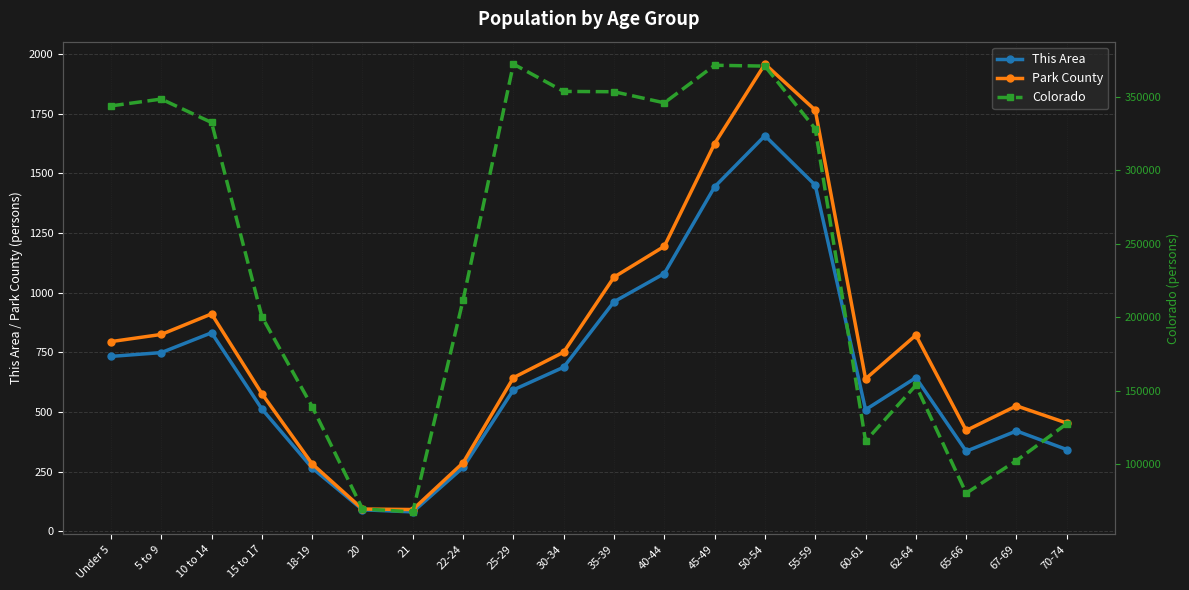

Which category has the highest value in the Colorado series?

25-29